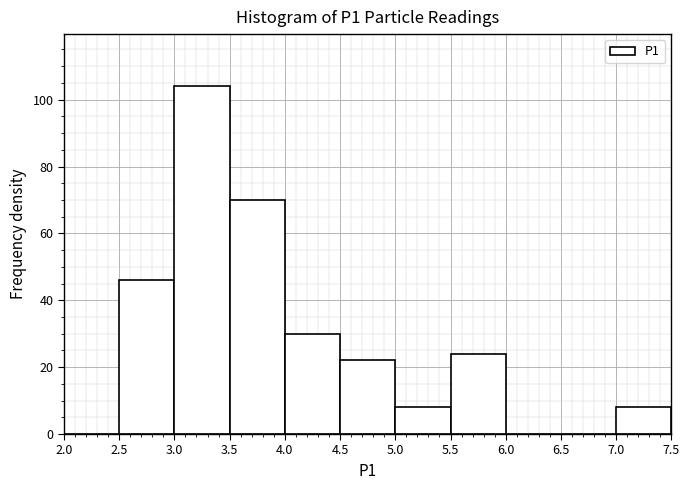

Reading left to right, list every bar in this chart as the range it spans on the x-axis followed by its height. The values are not printed on the chart, so give them approximately, as read against the axis.

2.0 to 2.5: 0
2.5 to 3.0: 46
3.0 to 3.5: 104
3.5 to 4.0: 70
4.0 to 4.5: 30
4.5 to 5.0: 22
5.0 to 5.5: 8
5.5 to 6.0: 24
6.0 to 6.5: 0
6.5 to 7.0: 0
7.0 to 7.5: 8